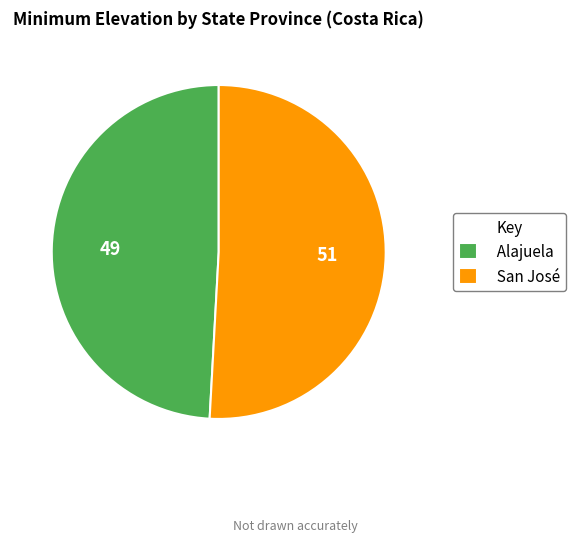

Is it true that San José is 51% of the pie?

True